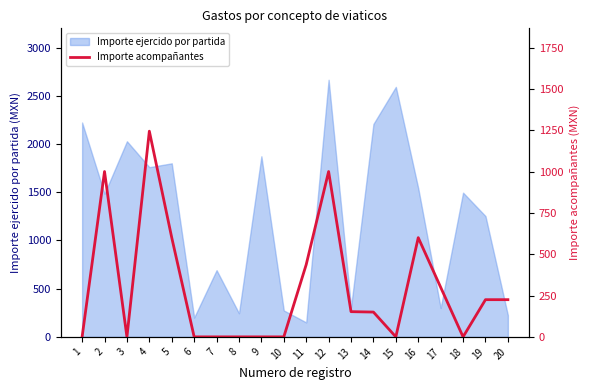

At which label does the data first exceed 152?

2